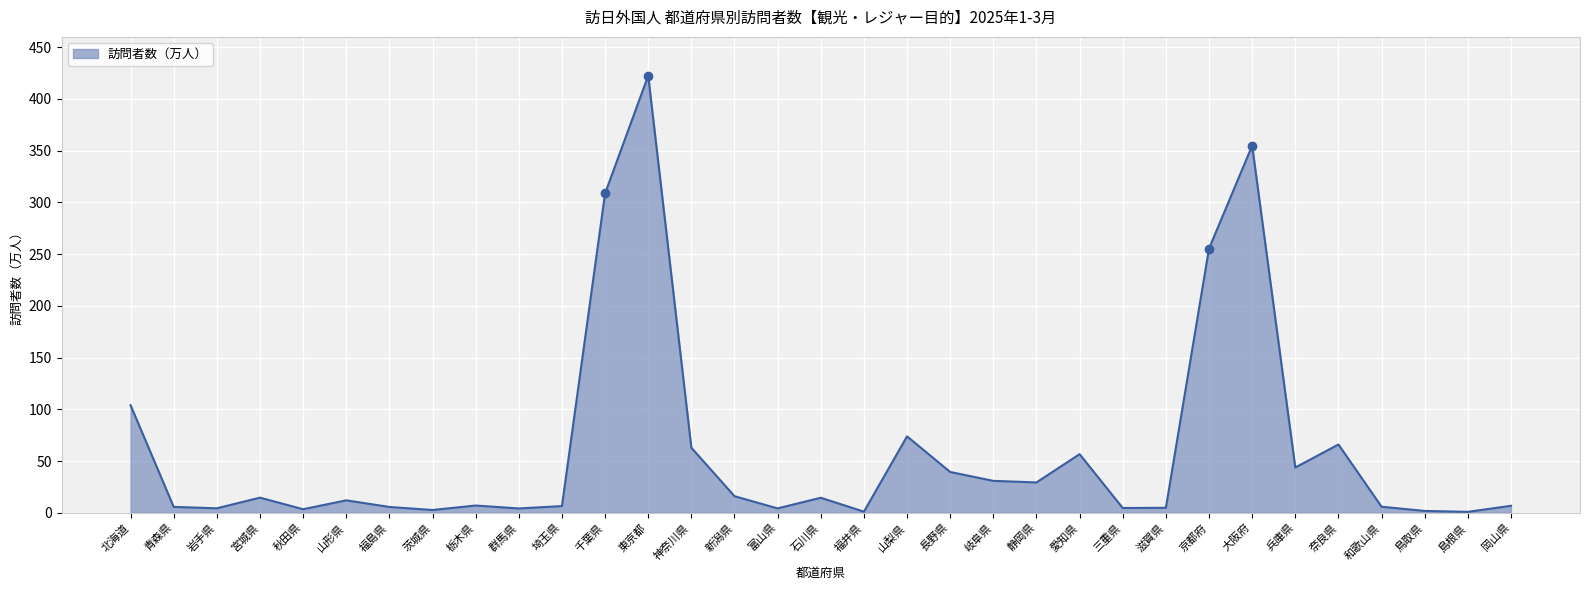

Between 三重県 and 京都府, which is larger?

京都府